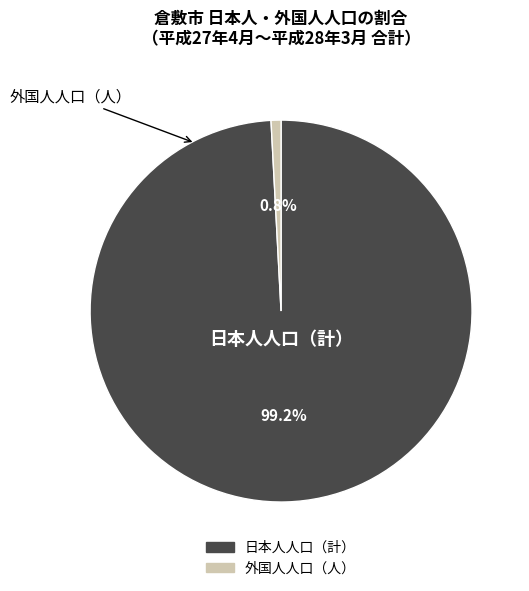

How many slices are in this pie chart?

2